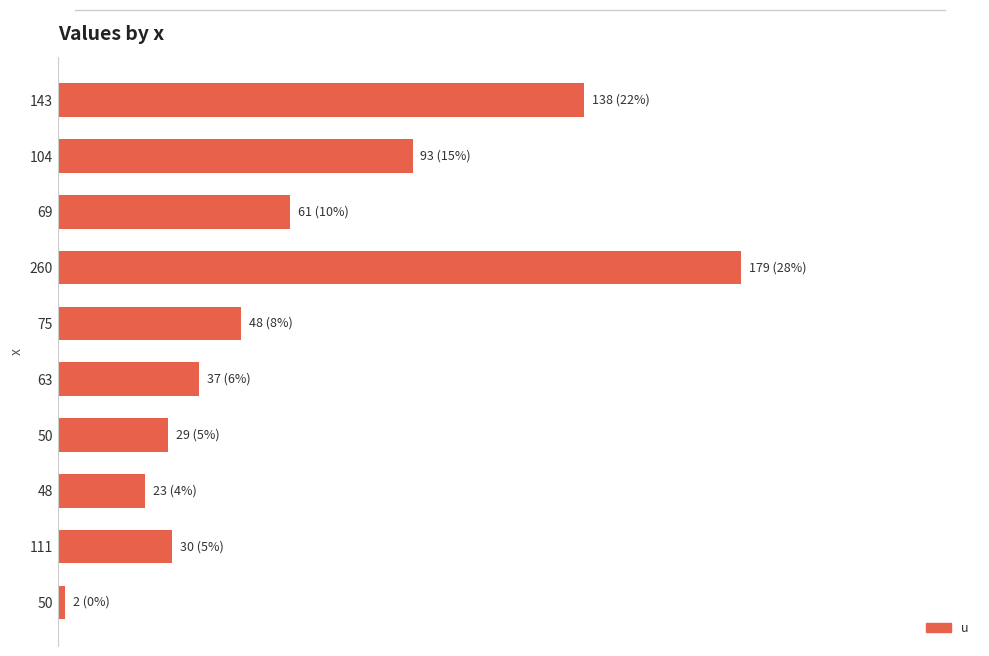

Are the bars horizontal?

Yes